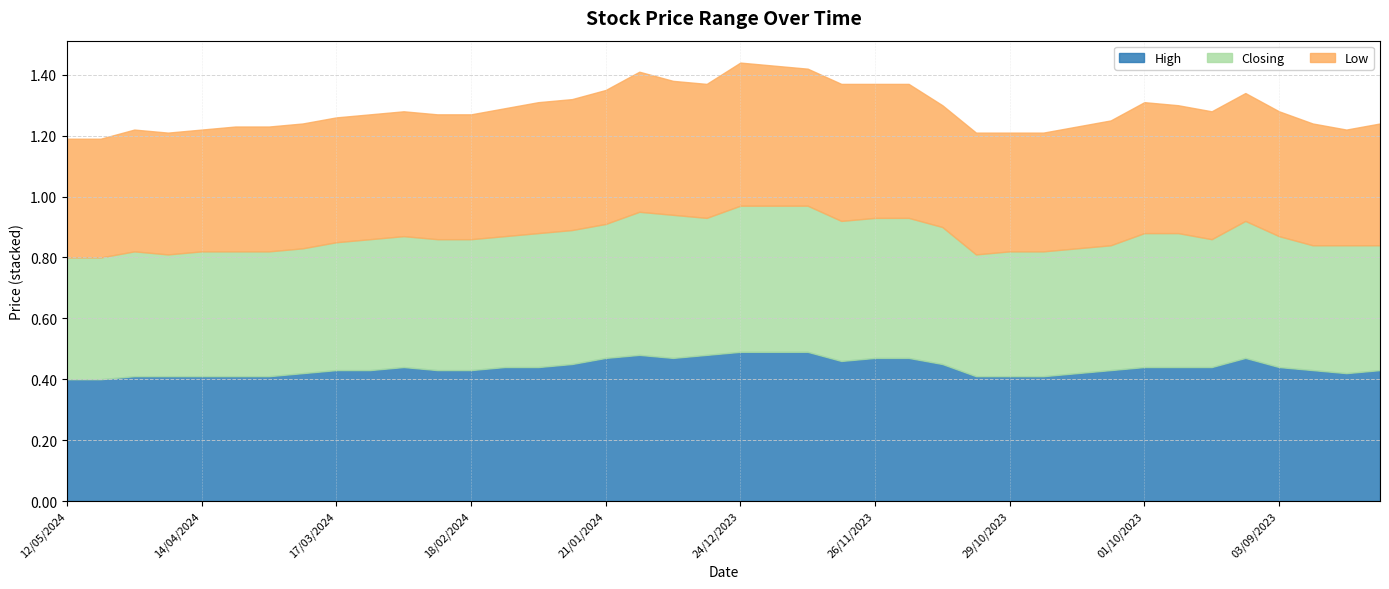

Is the value of High at 10/09/2023 greater than the value of Closing at 24/12/2023?

No